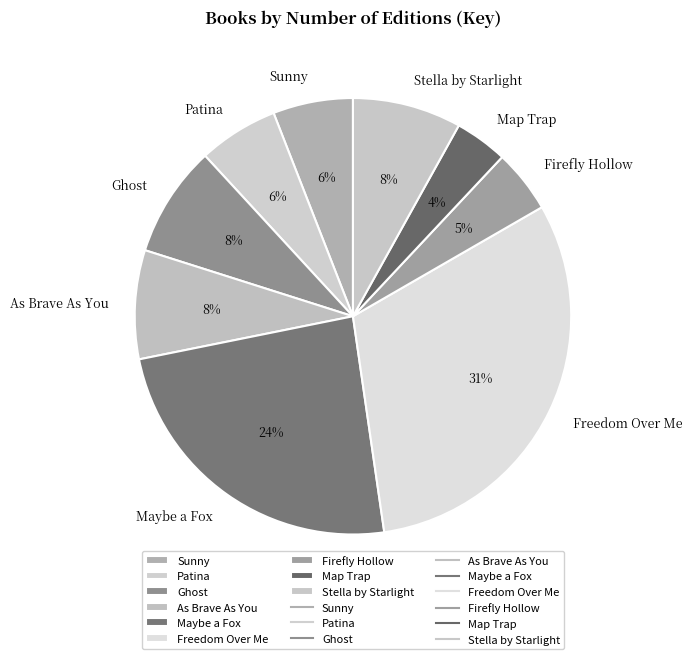

Does Firefly Hollow account for over 50% of the chart?

No